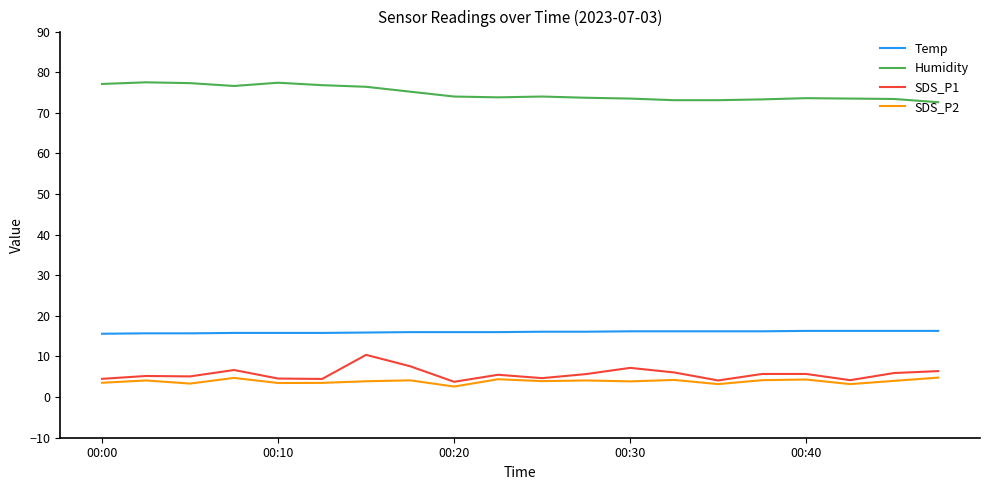

What is the minimum value shown in the chart?

2.6